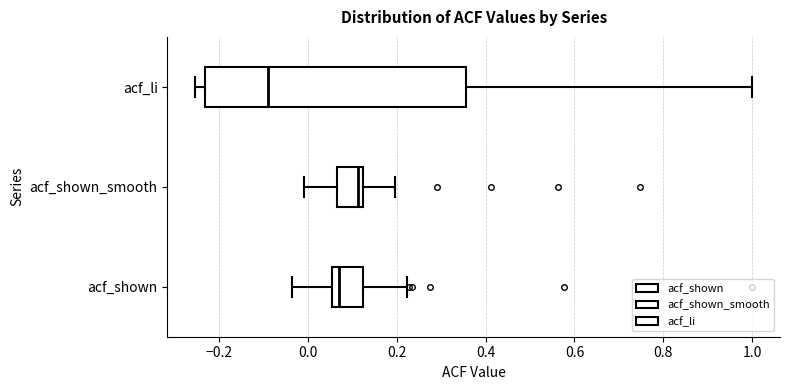

Reading bottom to top, read every box against the x-axis: the position of its median line, the range the box covers, and the ends of its whiskers. The values are not printed on the chart, so give them approximately, as read against the axis.

acf_shown: median 0.08, box 0.06 to 0.12, whiskers -0.04 to 0.22
acf_shown_smooth: median 0.12 (just left of the box's right edge), box 0.06 to 0.12, whiskers 0.00 to 0.20
acf_li: median -0.10, box -0.24 to 0.36, whiskers -0.26 to 1.00